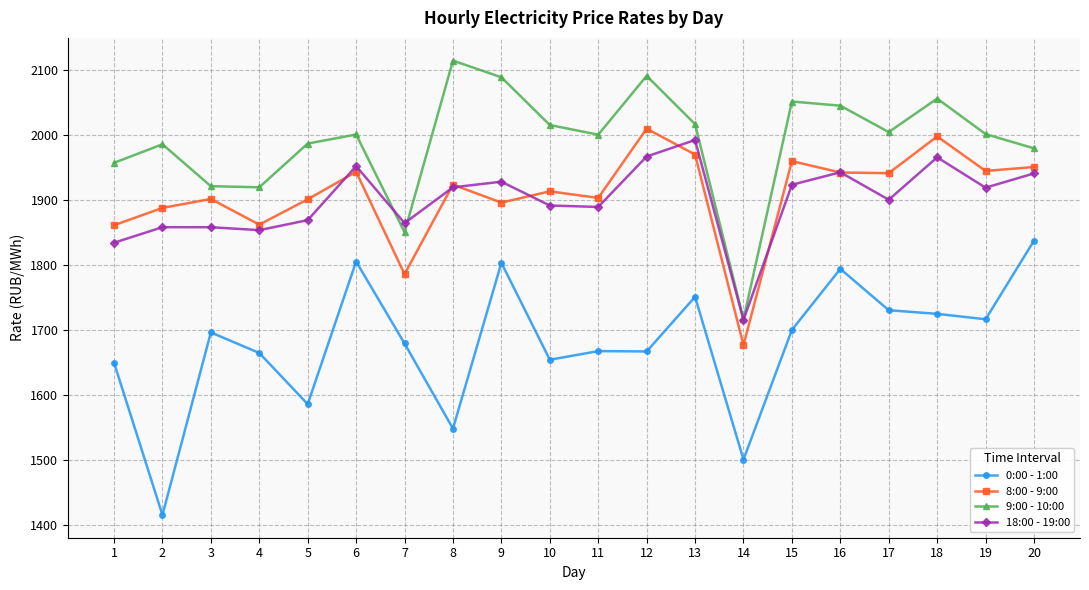

Rank the series at 4 from highest to lowest value.

9:00 - 10:00, 8:00 - 9:00, 18:00 - 19:00, 0:00 - 1:00